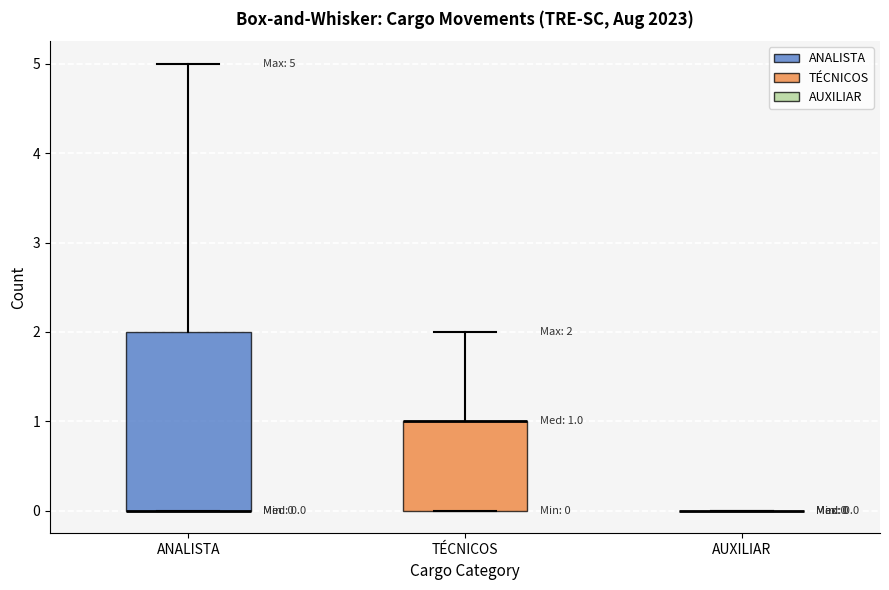

Which box is the tallest, from its lower edge to its upper edge?

ANALISTA